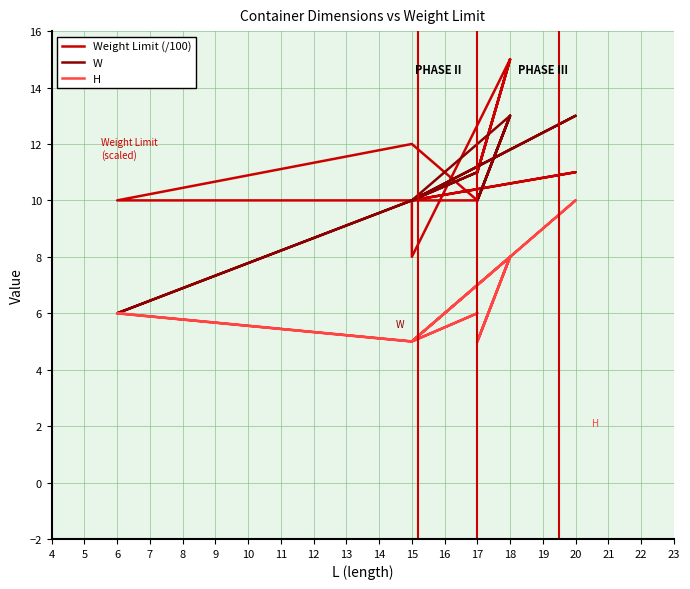

True or false: W and H intersect in this chart.

False